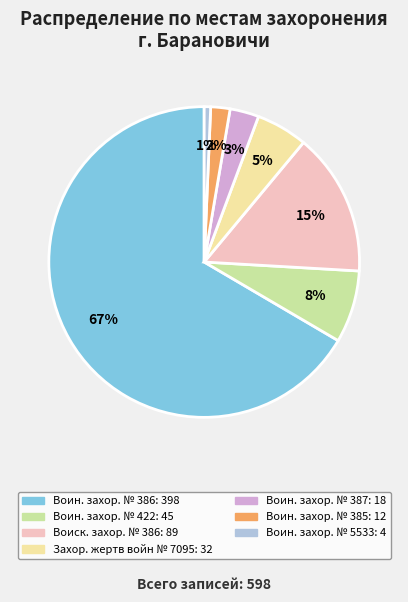

Is there any slice that represents more than half of the pie?

Yes